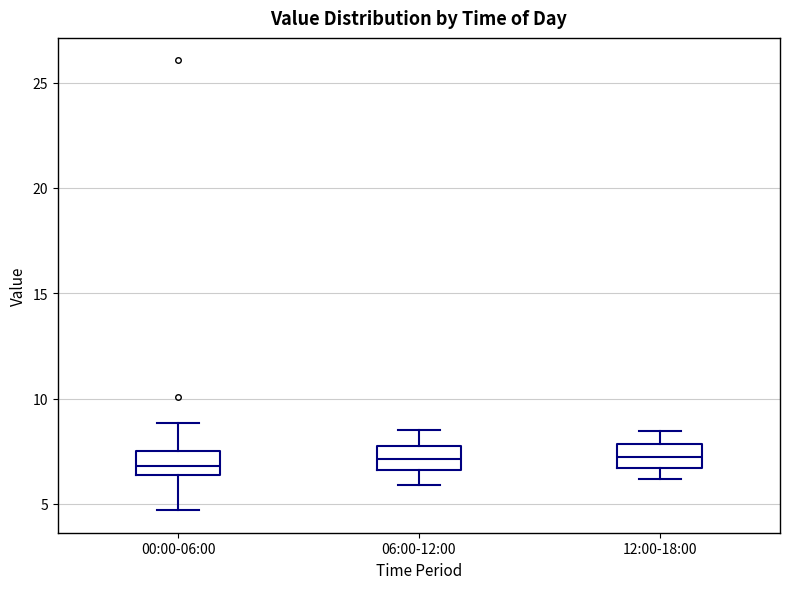

Reading left to right, transcribe this box plot: for each box, give where its median line is, the range the box spans, and where its two whiskers end, as read against the y-axis. The values are not printed on the chart, so give them approximately, as read against the axis.

00:00-06:00: median 7.0, box 6.5 to 7.5, whiskers 4.5 to 9.0
06:00-12:00: median 7.0, box 6.5 to 7.5, whiskers 6.0 to 8.5
12:00-18:00: median 7.0, box 6.5 to 8.0, whiskers 6.0 to 8.5